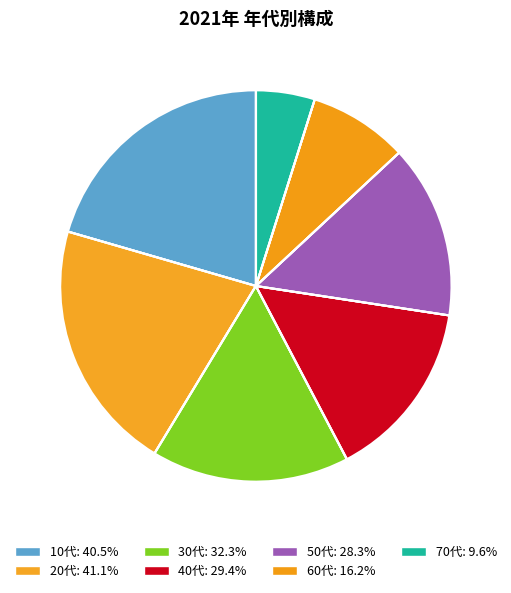

How many slices are in this pie chart?

7